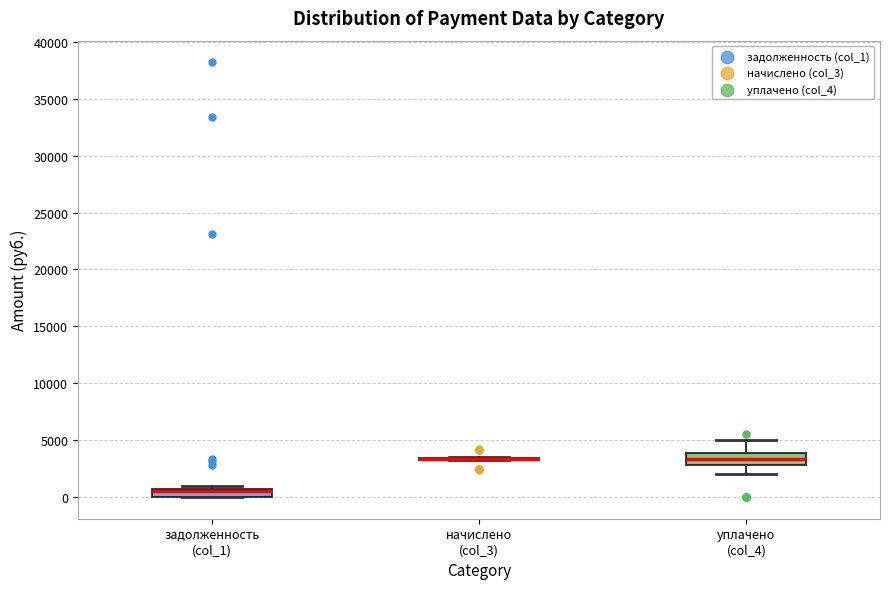

Where does the upper whisker of the box for уплачено (col_4) end on the y-axis? The values are not printed on the chart, so give them approximately, as read against the axis.

5000